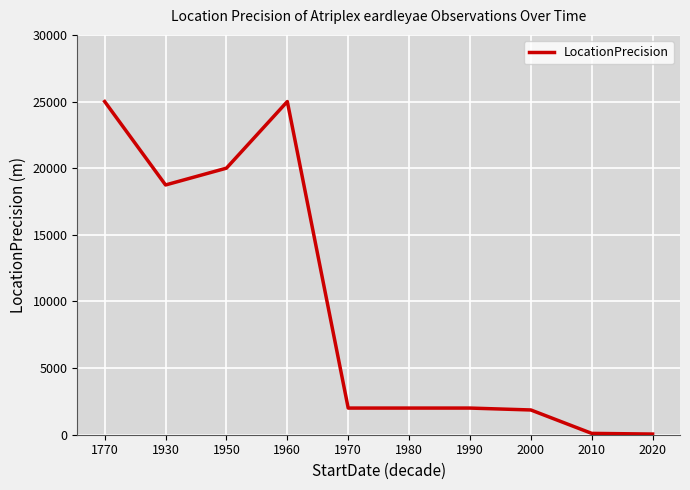

What is the maximum value shown in the chart?

25000.0